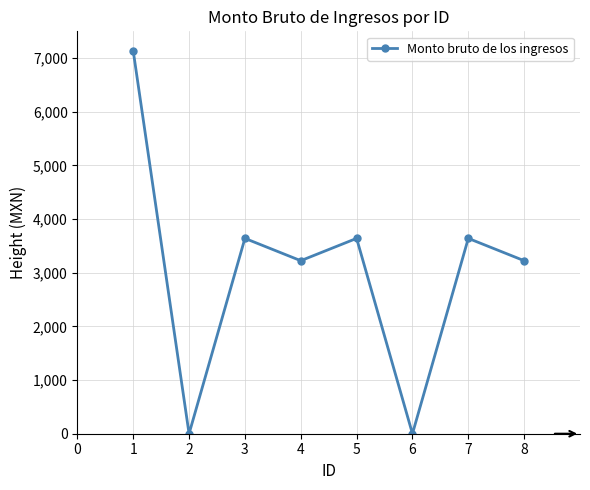

What is the greatest value displayed?

7135